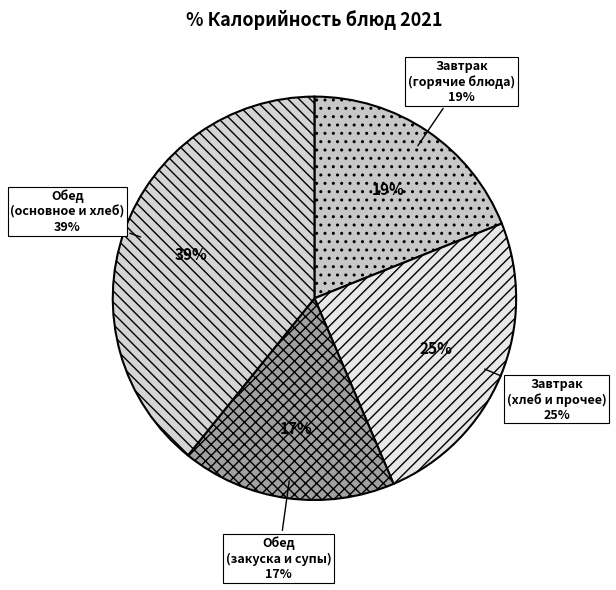

Does Хлеб ржано-пшеничный (обед) account for over 50% of the chart?

No